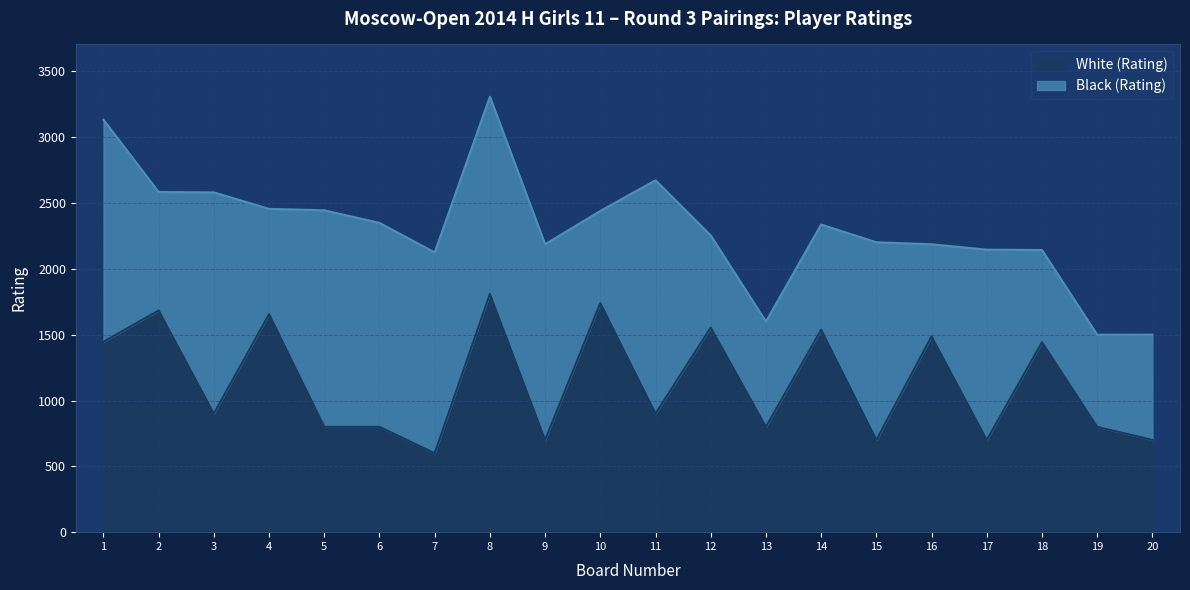

What is the value of the 8th point from the left?

1809